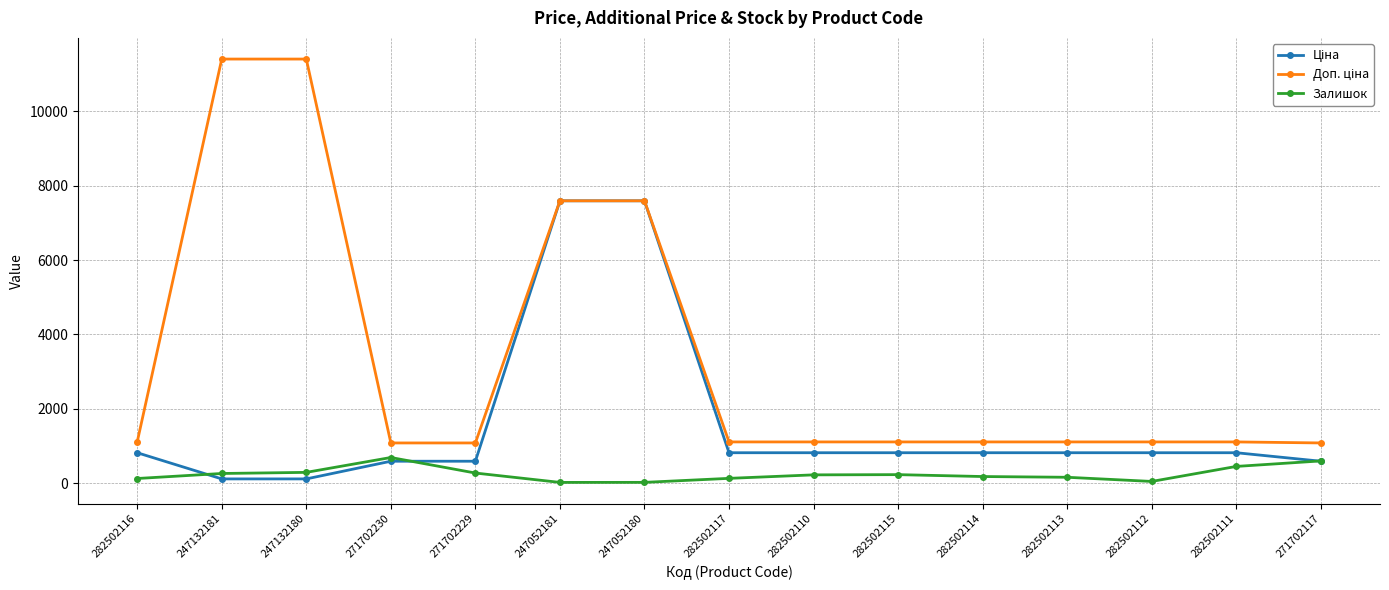

What is the maximum value shown in the chart?

11410.0